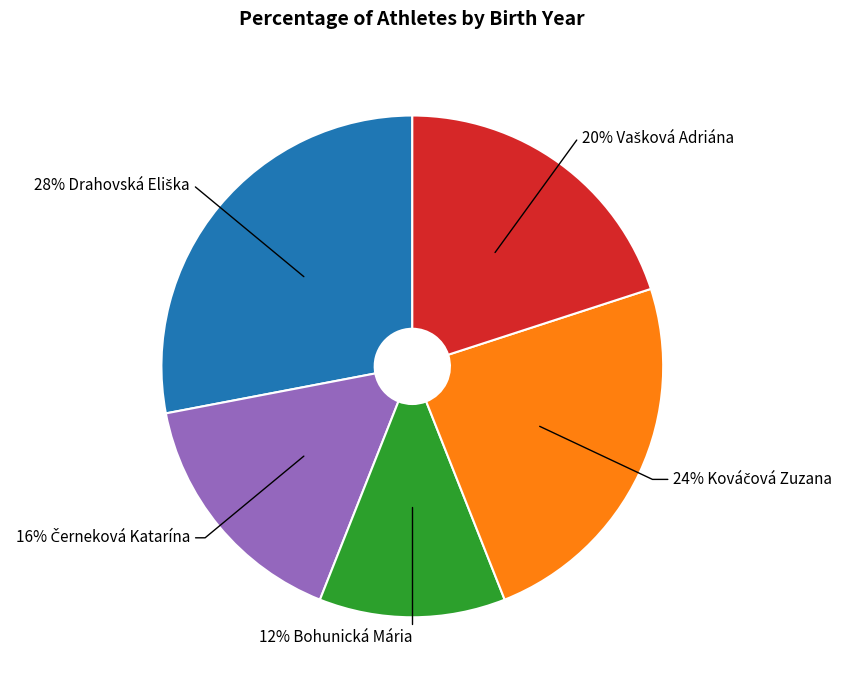

To the nearest percent, what is the difference between the largest and smallest slice percentages?

16%